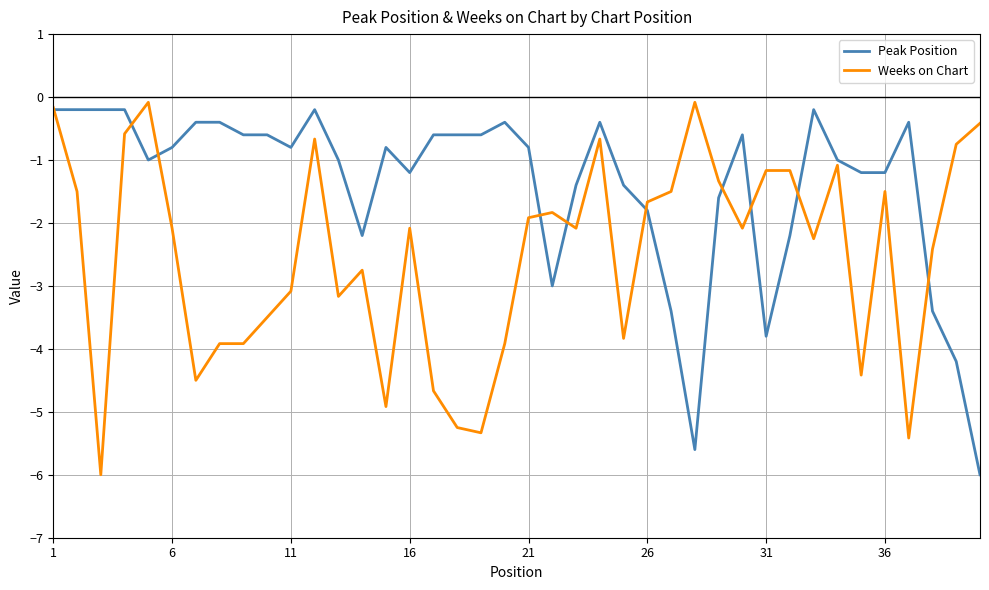

Rank the series by their average value, from highest to lowest.

Peak Position, Weeks on Chart